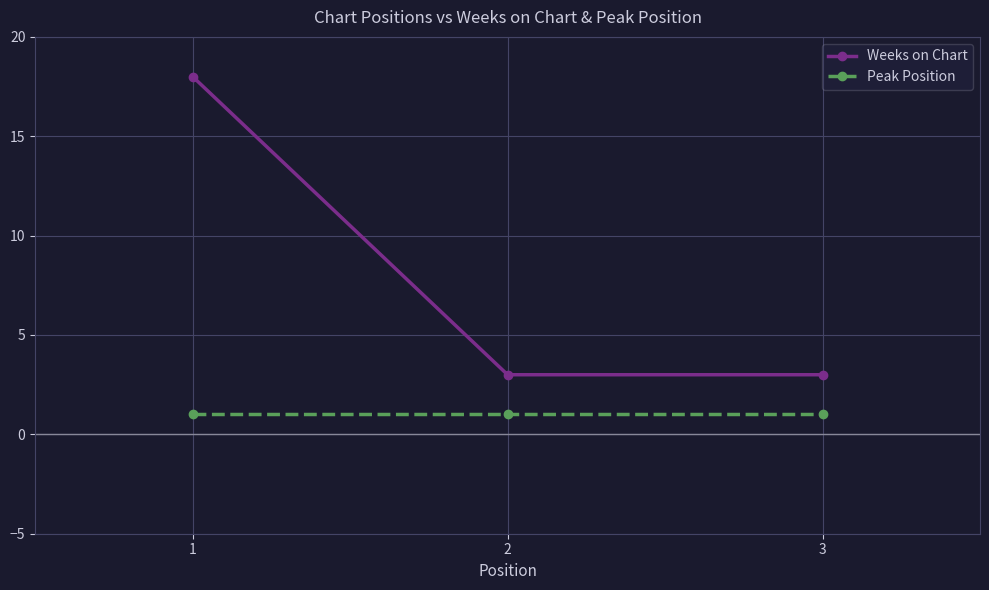

What are all the series names shown in the legend?

Weeks on Chart, Peak Position